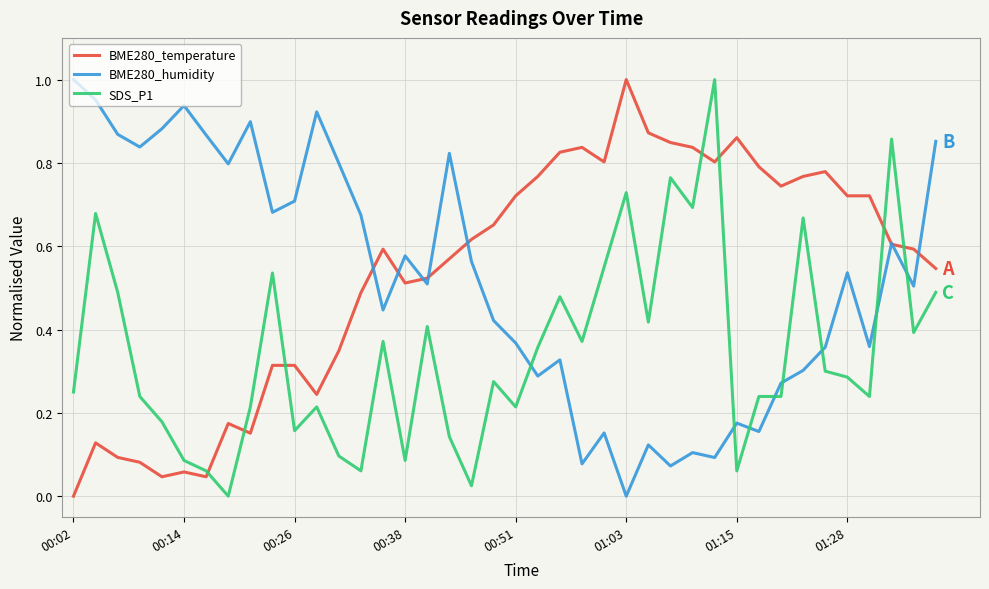

After their last crossing, which series has the higher values: SDS_P1 or BME280_humidity?

BME280_humidity